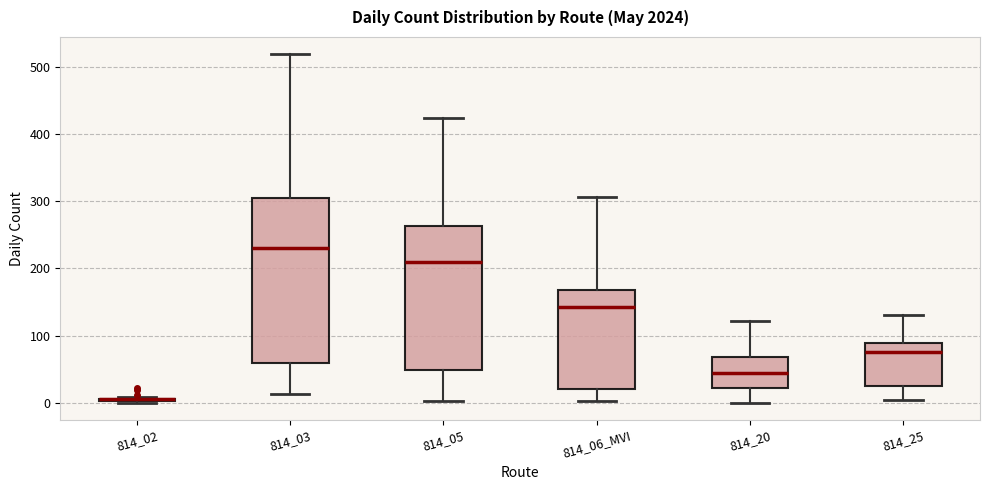

Comparing the boxes themselves (not the whiskers), which one is the tallest?

814_03